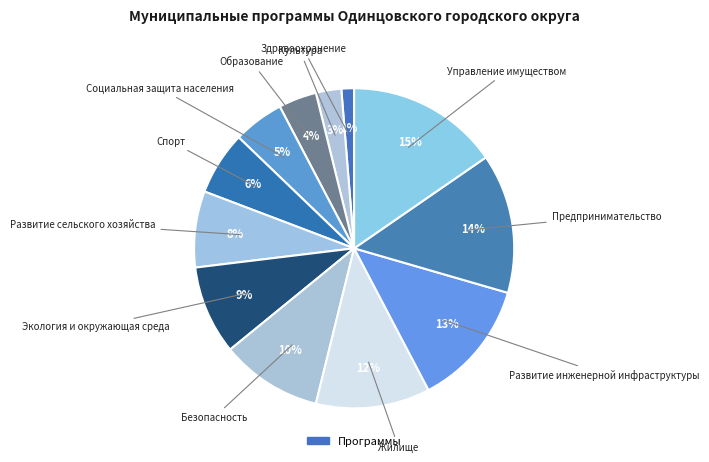

How many slices are in this pie chart?

12